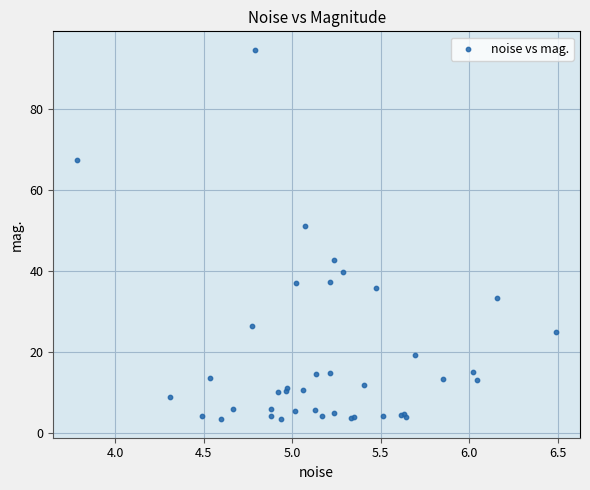

What Y value in the scatter plot is closest to 48?

51.0